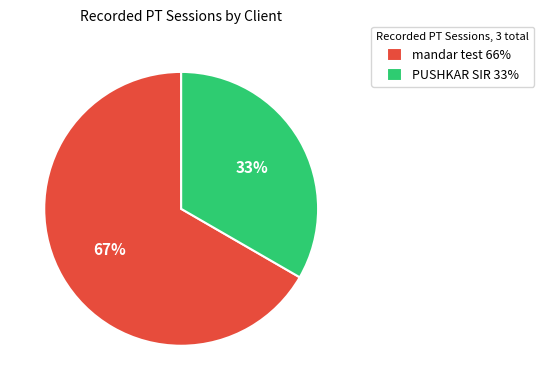

Count the number of slices in the pie.

2